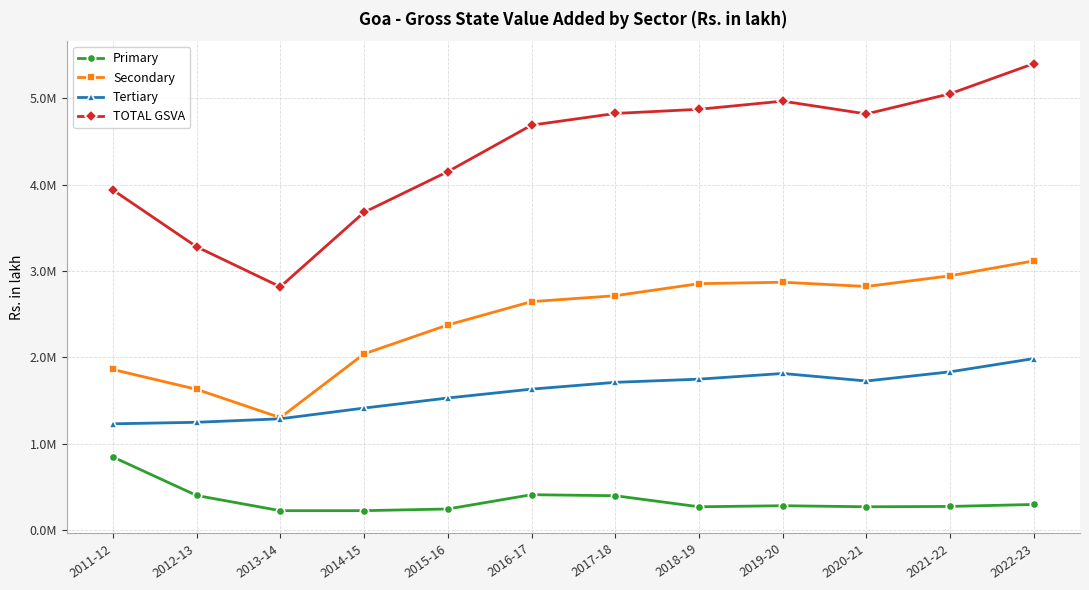

At which label does TOTAL GSVA first exceed 4820529?

2017-18